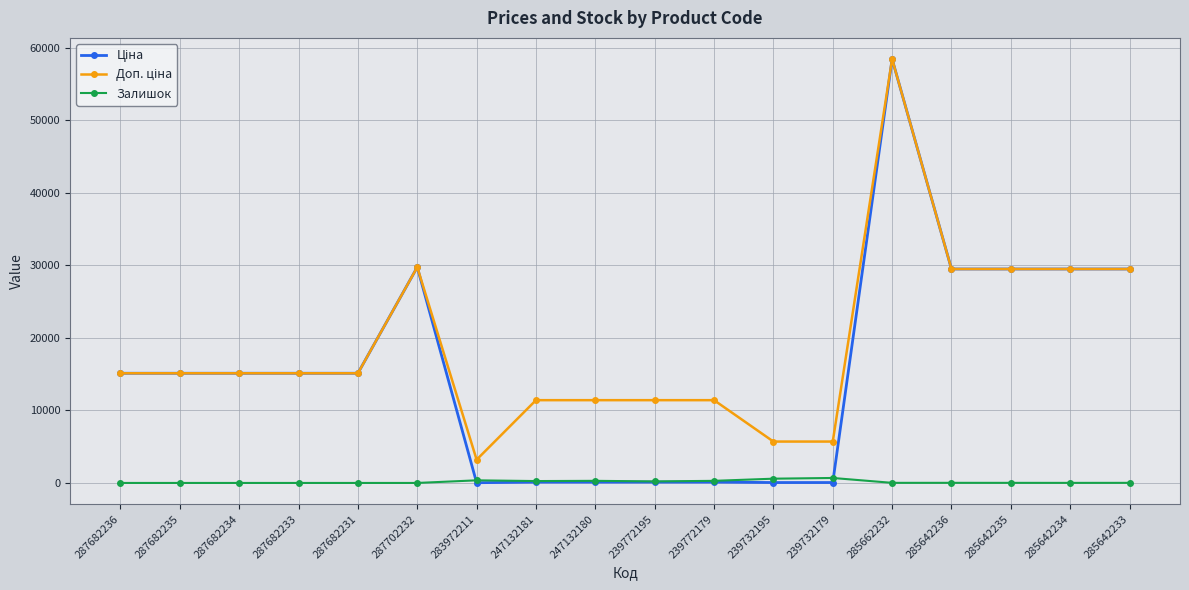

At which category is the sum across all series the highest?

285662232